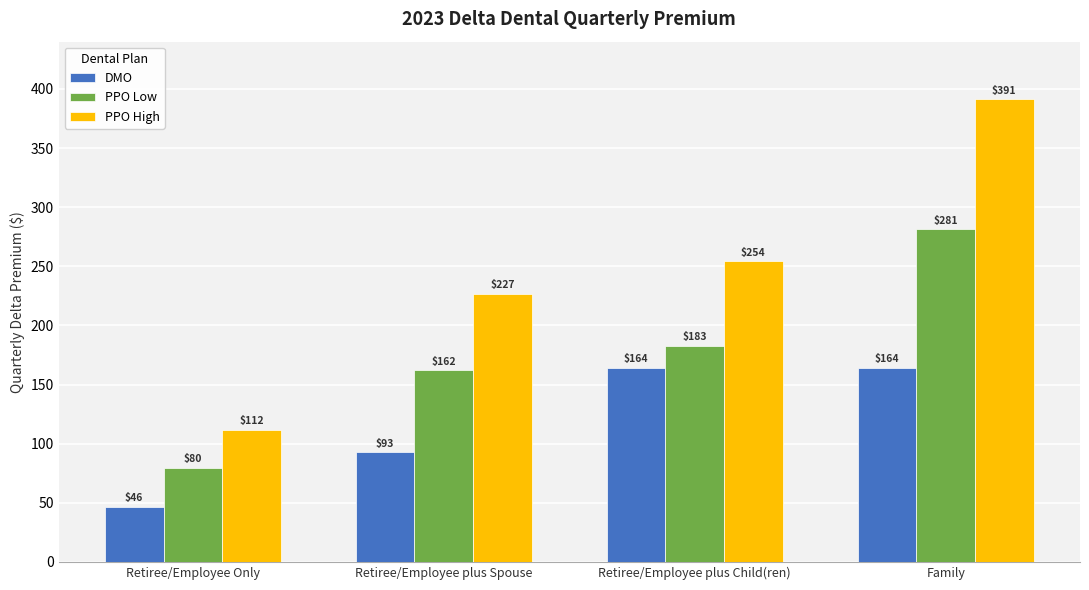

Is it true that PPO Low equals 243.9 at Retiree/Employee plus Child(ren)?

False